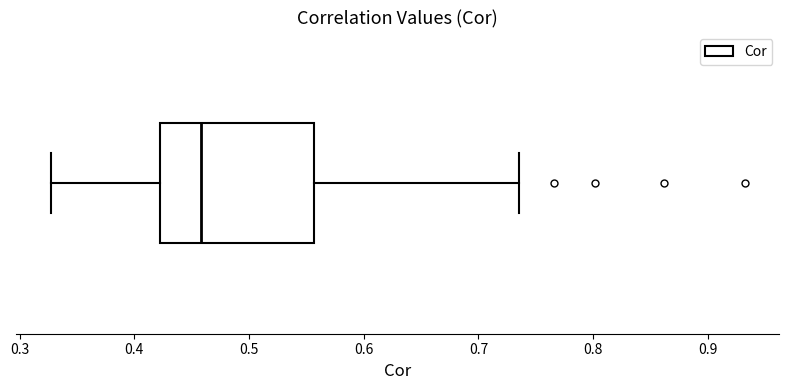

Read this box plot against the x-axis: the position of the median line, the range covered by the box, and the ends of both whiskers. The values are not printed on the chart, so give them approximately, as read against the axis.

median 0.46, box 0.42 to 0.56, whiskers 0.33 to 0.74